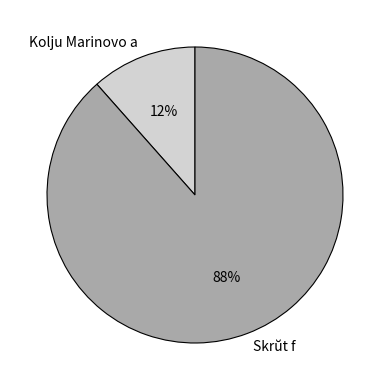

Is the sum of Kolju Marinovo a and Skrŭt f greater than half?

Yes